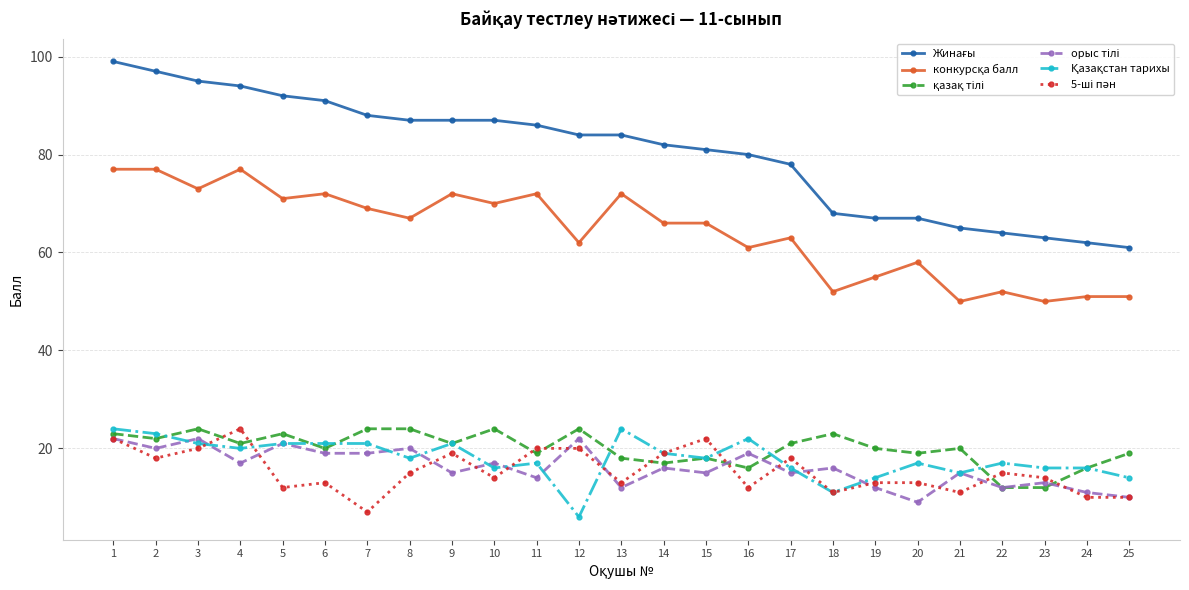

At how many categories does at least one series exceed 35?

25